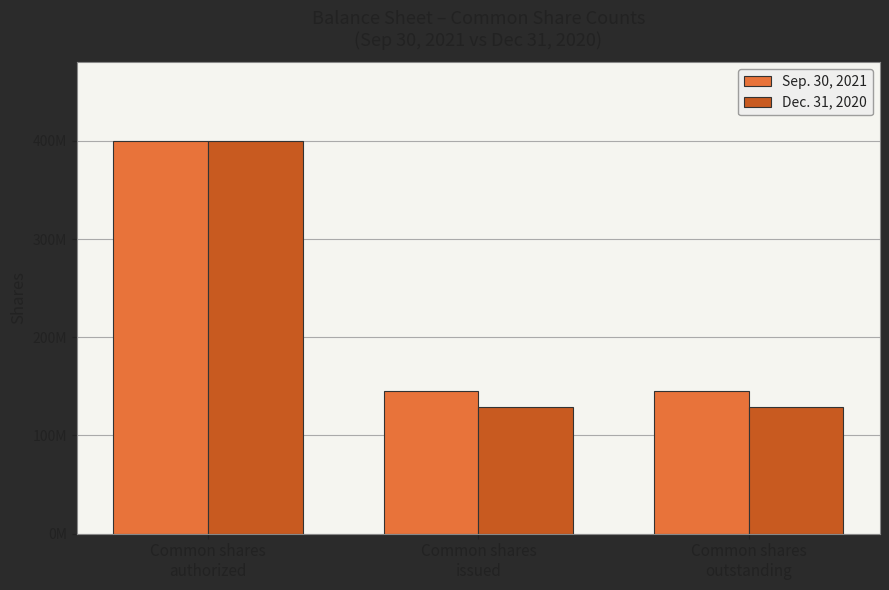

What is the difference between the maximum and minimum values in the Dec. 31, 2020 series?

270656476